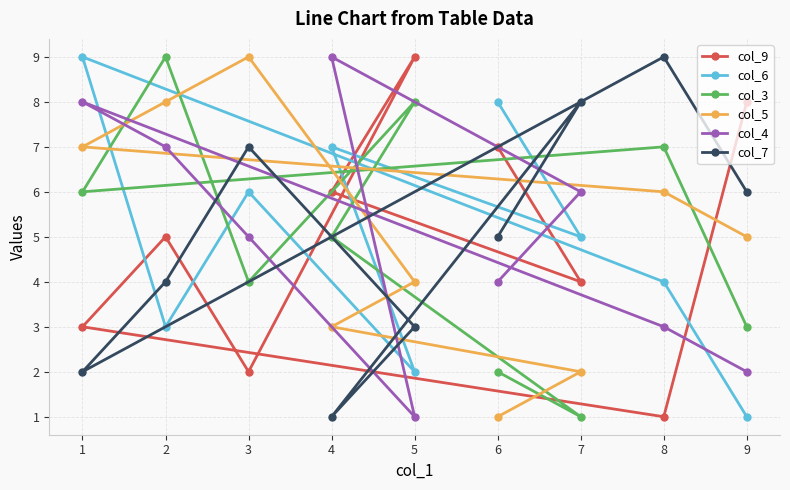

Reading left to right, what are all the values shown in this chart?

col_9: 1=3	2=5	3=2	4=6	5=9	6=7	7=4	8=1	9=8
col_6: 1=9	2=3	3=6	4=7	5=2	6=8	7=5	8=4	9=1
col_3: 1=6	2=9	3=4	4=5	5=8	6=2	7=1	8=7	9=3
col_5: 1=7	2=8	3=9	4=3	5=4	6=1	7=2	8=6	9=5
col_4: 1=8	2=7	3=5	4=9	5=1	6=4	7=6	8=3	9=2
col_7: 1=2	2=4	3=7	4=1	5=3	6=5	7=8	8=9	9=6